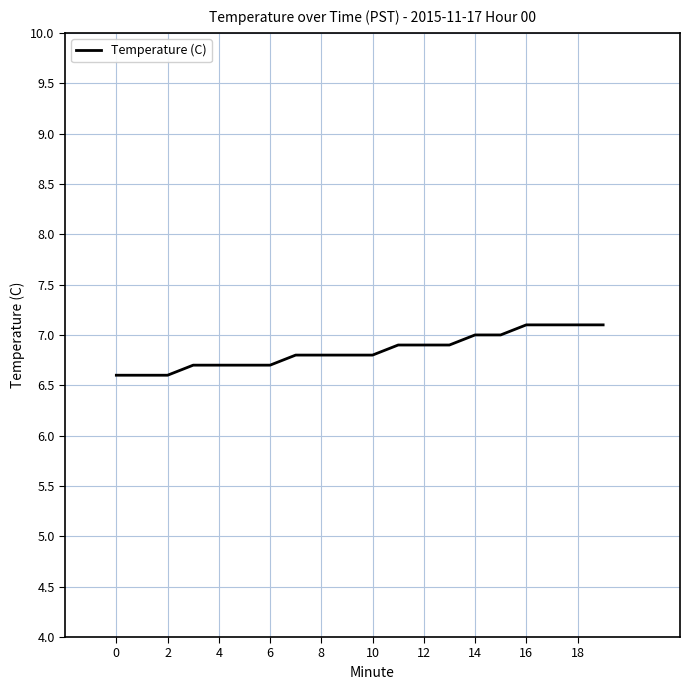

What is the maximum value shown in the chart?

7.1